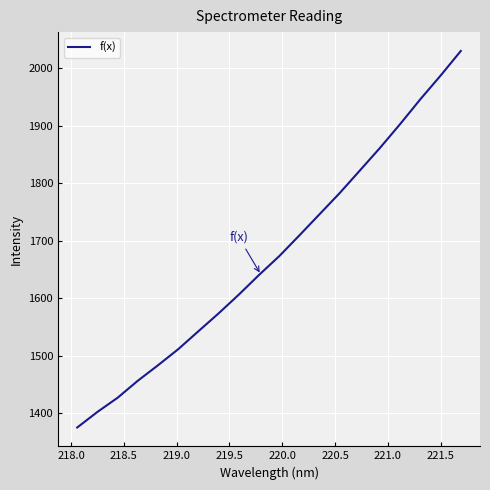

What is the difference between the maximum and minimum values?

654.4